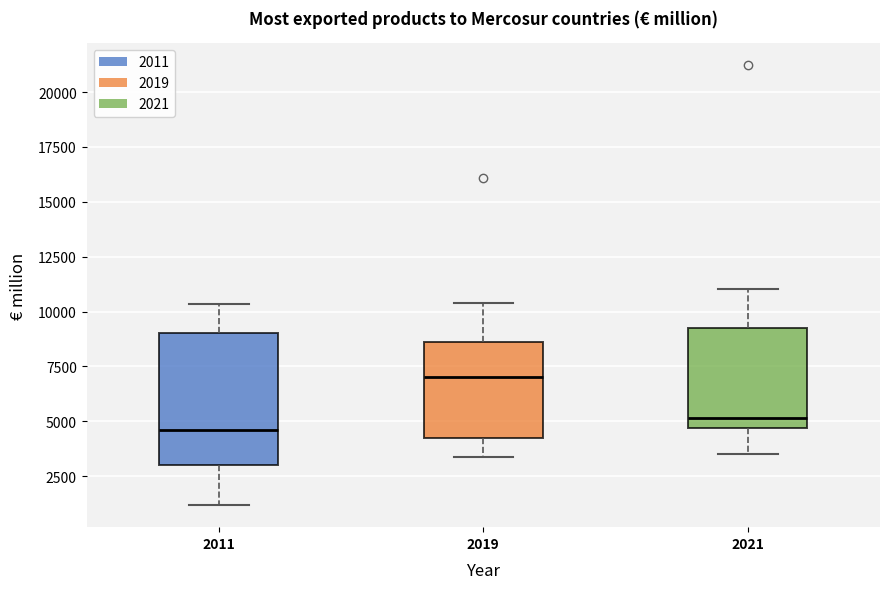

Reading left to right, transcribe this box plot: for each box, give where its median line is, the range the box spans, and where its two whiskers end, as read against the y-axis. The values are not printed on the chart, so give them approximately, as read against the axis.

2011: median 4500, box 3000 to 9000, whiskers 1000 to 10500
2019: median 7000, box 4000 to 8500, whiskers 3500 to 10500
2021: median 5000, box 4500 to 9500, whiskers 3500 to 11000